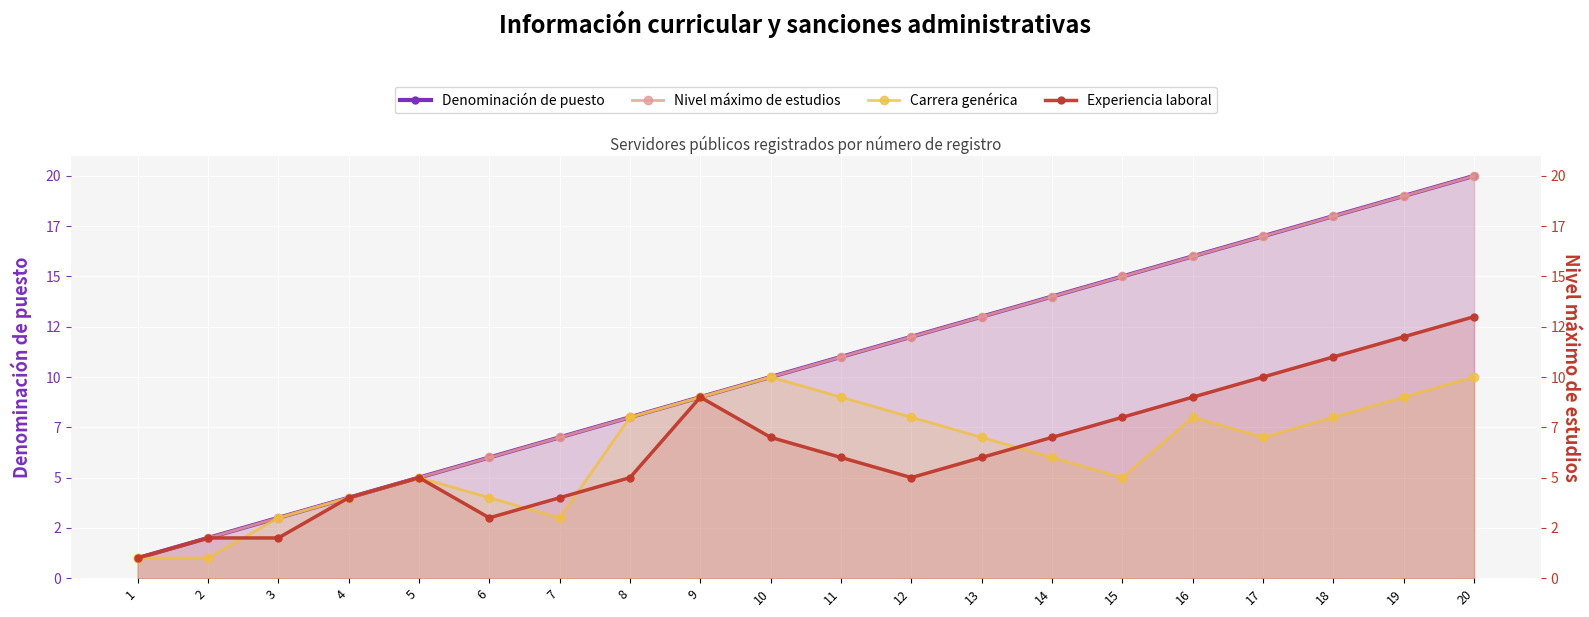

What are all the series names shown in the legend?

Denominación de puesto, Nivel máximo de estudios, Carrera genérica, Experiencia laboral